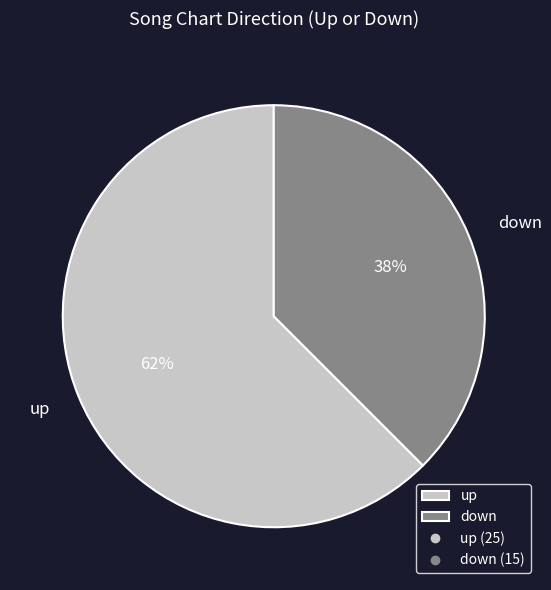

Does any single category account for the majority?

Yes